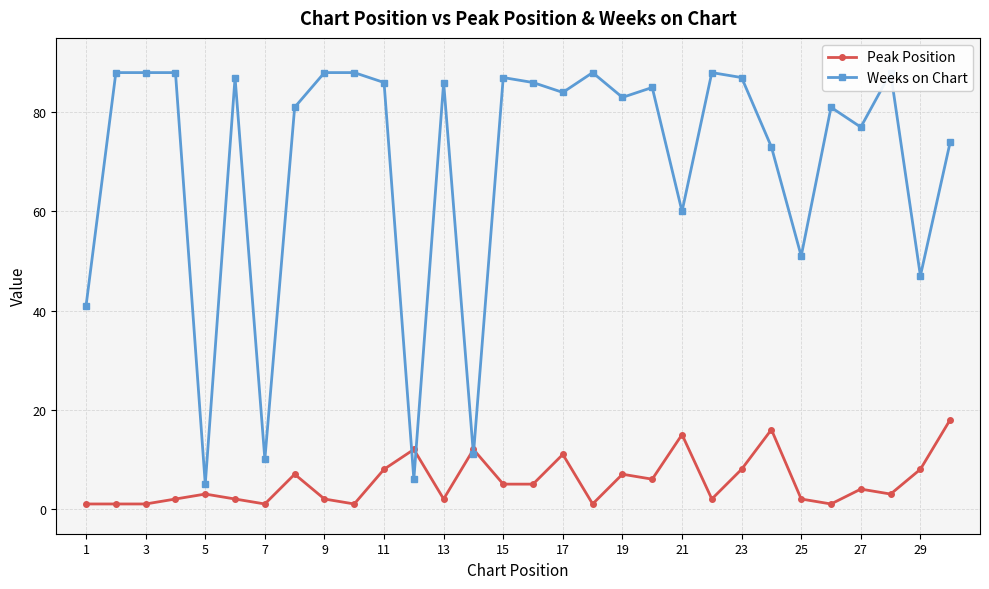

Read the Peak Position value at 17, to the nearest 10.

10